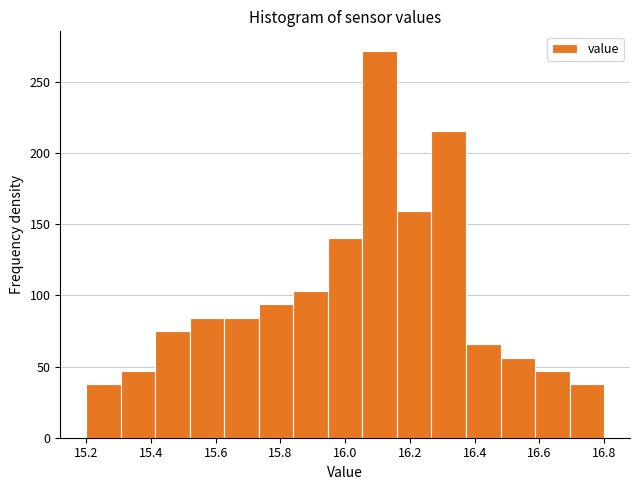

What is the height of the bar covering 16.58 to 16.70 on the x-axis? Neither the bar edges nor the heights are printed on the chart, so give them approximately, as read against the axes.

45